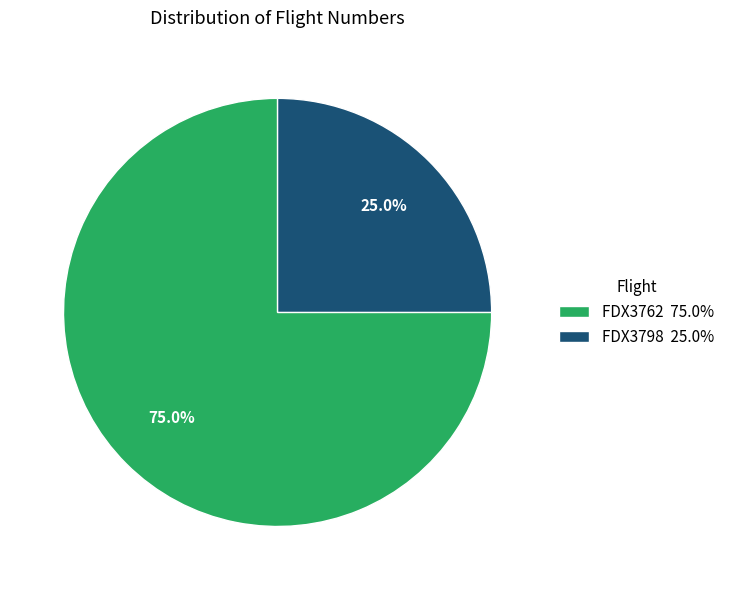

Rank the categories by value from highest to lowest.

FDX3762, FDX3798